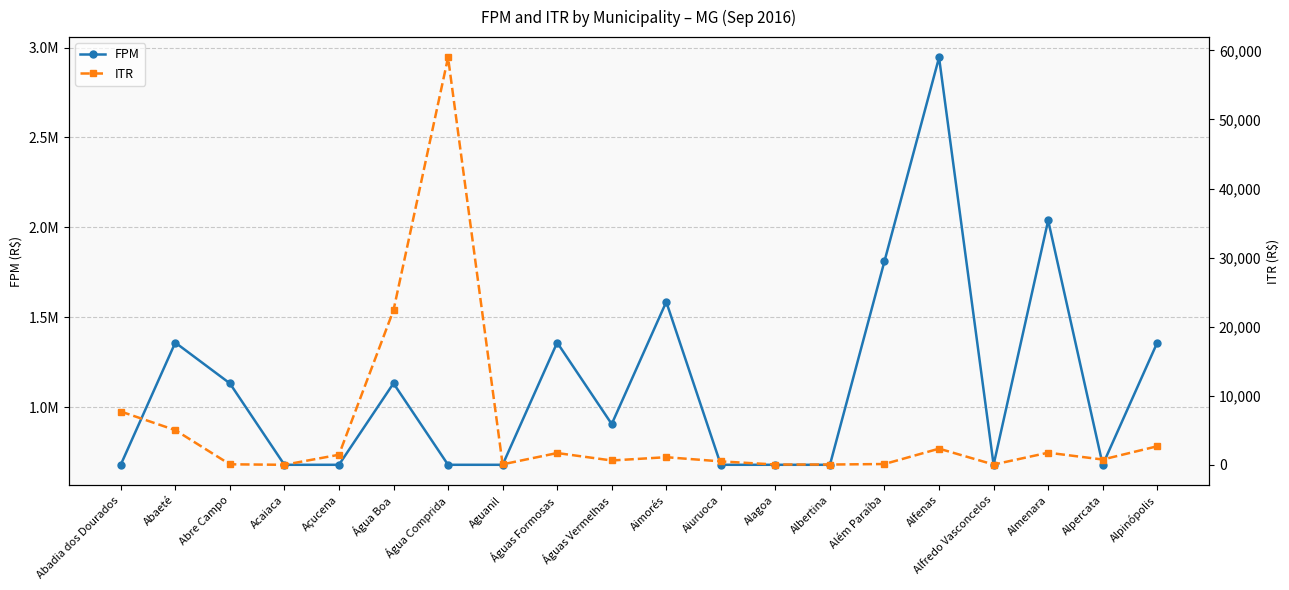

True or false: FPM and ITR cross at least once.

False